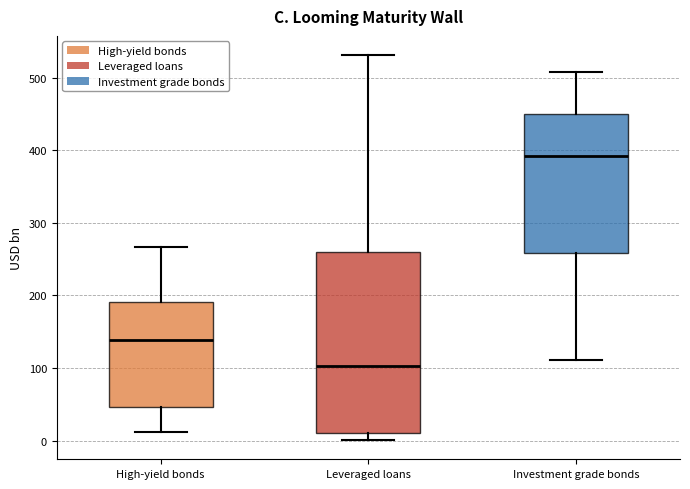

Reading left to right, read every box against the y-axis: the position of its median line, the range the box covers, and the ends of its whiskers. The values are not printed on the chart, so give them approximately, as read against the axis.

High-yield bonds: median 140, box 50 to 190, whiskers 10 to 270
Leveraged loans: median 100, box 10 to 260, whiskers 0 to 530
Investment grade bonds: median 390, box 260 to 450, whiskers 110 to 510